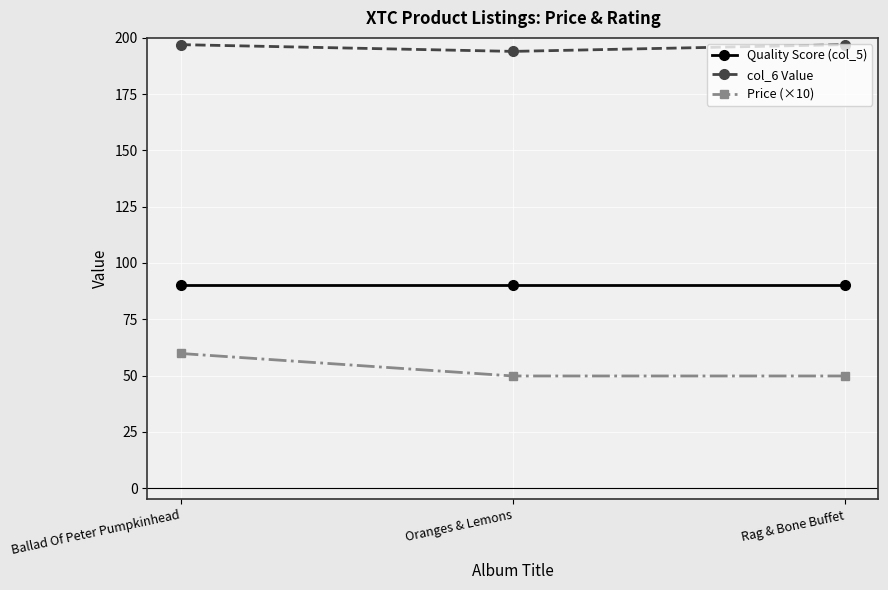

Is it true that Quality Score (col_5) equals 122.8 at Rag & Bone Buffet?

False